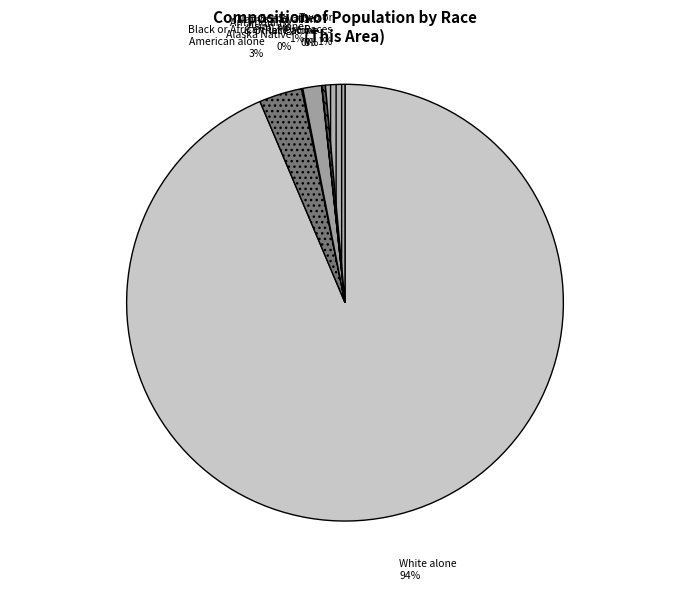

Does any single category account for the majority?

Yes